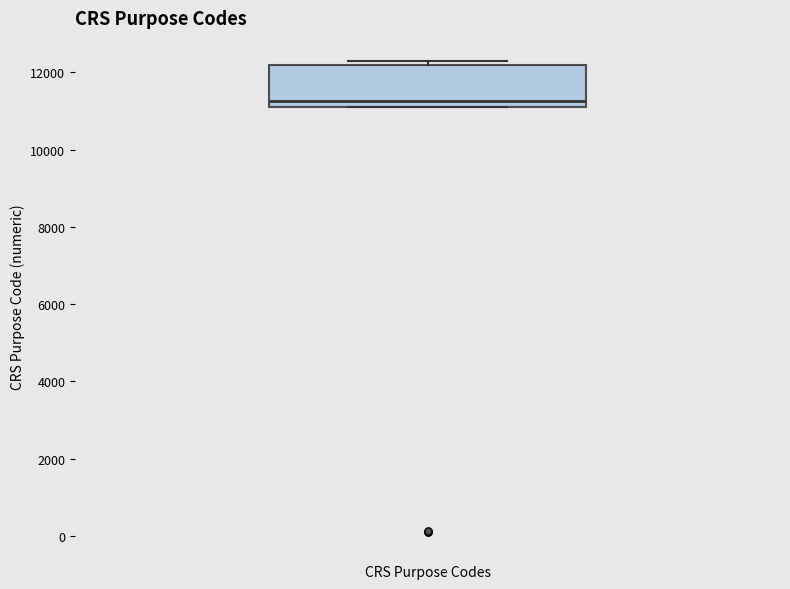

Where is the lower edge of the box for CRS Purpose Codes on the y-axis? The values are not printed on the chart, so give them approximately, as read against the axis.

11200